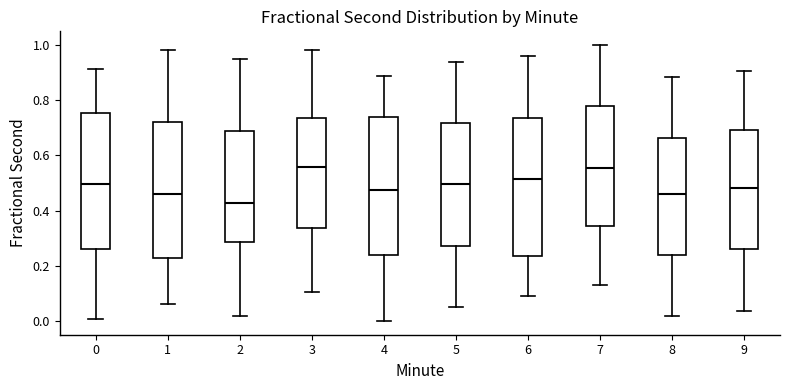

Reading left to right, read every box against the y-axis: the position of its median line, the range the box covers, and the ends of its whiskers. The values are not printed on the chart, so give them approximately, as read against the axis.

0: median 0.50, box 0.26 to 0.76, whiskers 0.00 to 0.92
1: median 0.46, box 0.22 to 0.72, whiskers 0.06 to 0.98
2: median 0.42, box 0.28 to 0.68, whiskers 0.02 to 0.96
3: median 0.56, box 0.34 to 0.74, whiskers 0.10 to 0.98
4: median 0.48, box 0.24 to 0.74, whiskers 0.00 to 0.88
5: median 0.50, box 0.28 to 0.72, whiskers 0.06 to 0.94
6: median 0.52, box 0.24 to 0.74, whiskers 0.10 to 0.96
7: median 0.56, box 0.34 to 0.78, whiskers 0.14 to 1.00
8: median 0.46, box 0.24 to 0.66, whiskers 0.02 to 0.88
9: median 0.48, box 0.26 to 0.70, whiskers 0.04 to 0.90